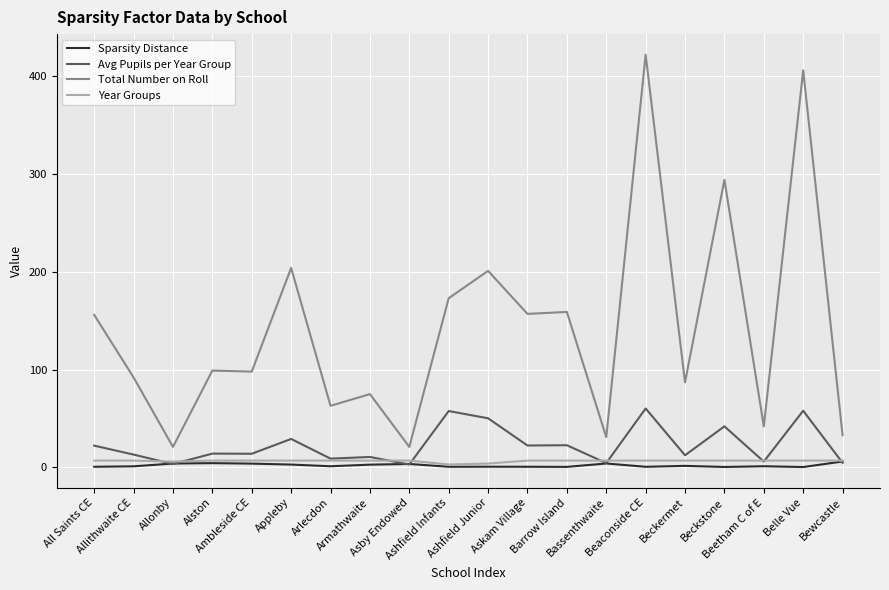

Which series has the largest range (max minus min)?

Total Number on Roll